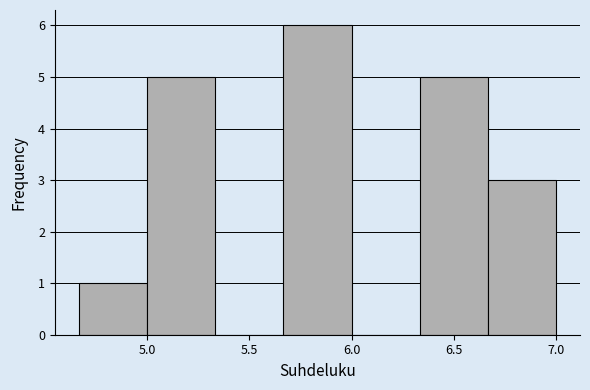

What is the height of the bar covering 6.35 to 6.65 on the x-axis? Neither the bar edges nor the heights are printed on the chart, so give them approximately, as read against the axes.

5